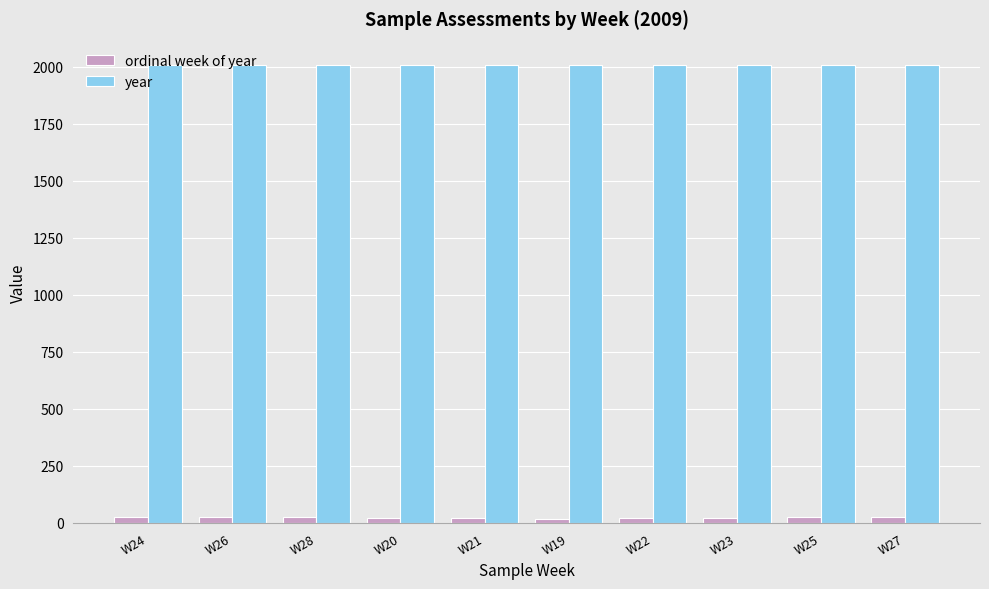

What is the value of the year bar at the 7th from the left?

2009